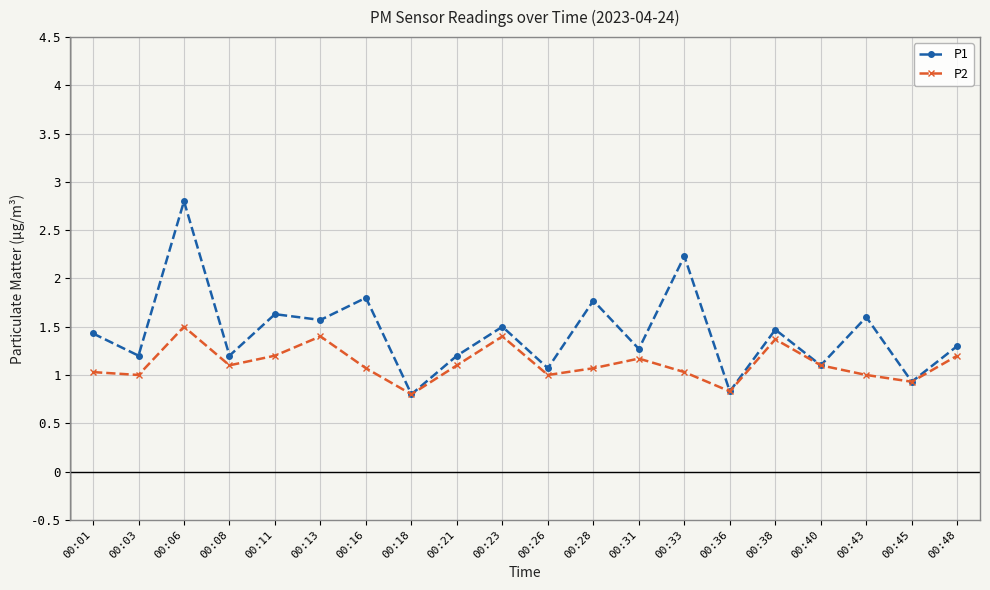

Which series has the largest range (max minus min)?

P1